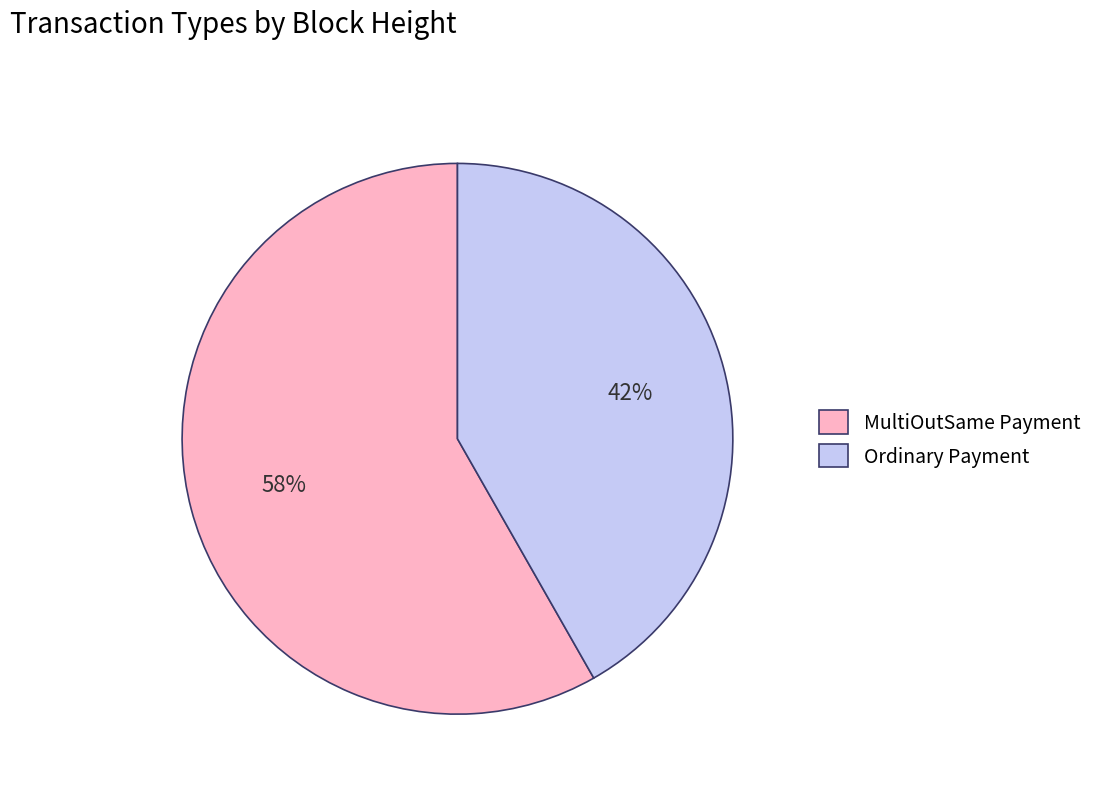

Is there a majority slice in this chart?

Yes